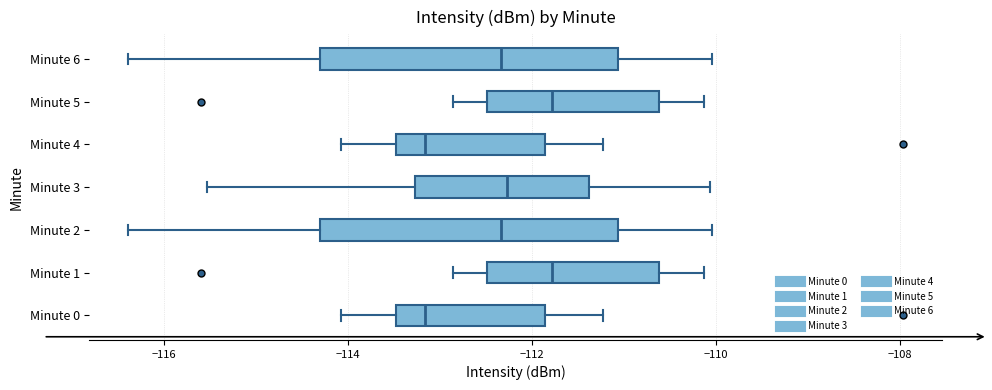

Reading bottom to top, read every box against the x-axis: the position of its median line, the range the box covers, and the ends of its whiskers. The values are not printed on the chart, so give them approximately, as read against the axis.

Minute 0: median -113.2, box -113.4 to -111.8, whiskers -114.0 to -111.2
Minute 1: median -111.8, box -112.4 to -110.6, whiskers -112.8 to -110.2
Minute 2: median -112.4, box -114.2 to -111.0, whiskers -116.4 to -110.0
Minute 3: median -112.2, box -113.2 to -111.4, whiskers -115.6 to -110.0
Minute 4: median -113.2, box -113.4 to -111.8, whiskers -114.0 to -111.2
Minute 5: median -111.8, box -112.4 to -110.6, whiskers -112.8 to -110.2
Minute 6: median -112.4, box -114.2 to -111.0, whiskers -116.4 to -110.0